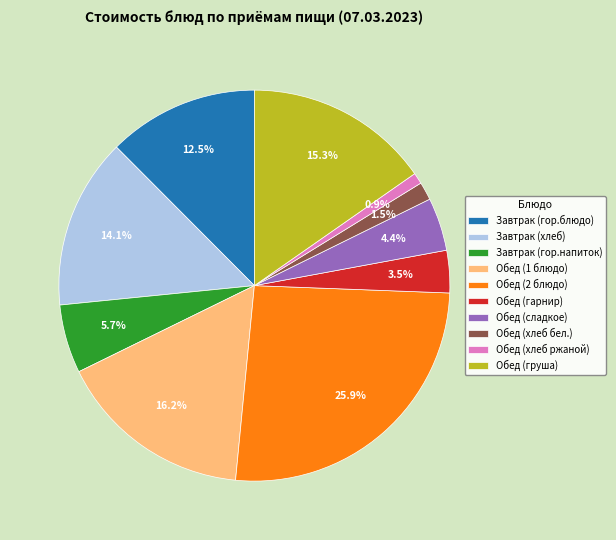

To the nearest percent, what portion does Завтрак (хлеб) represent?

14%